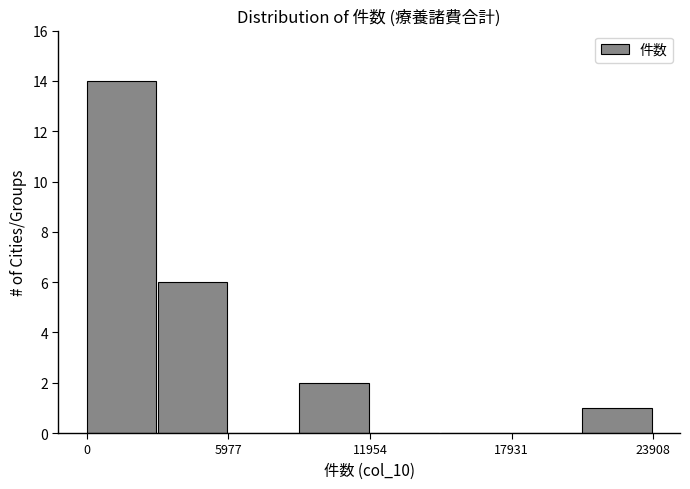

Around what value on the x-axis is the tallest bar? Give the approximate position of its centre, as read against the axis.

1000